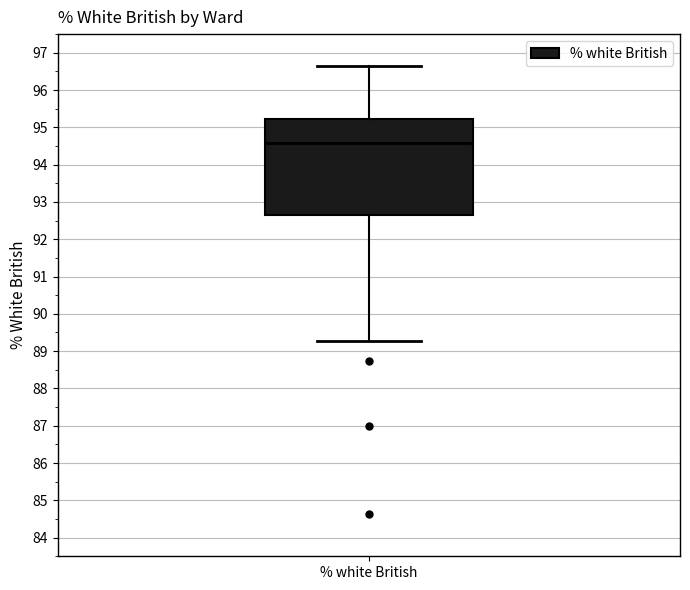

Transcribe this box plot: give where the median line is, the range the box spans, and where the two whiskers end, as read against the y-axis. The values are not printed on the chart, so give them approximately, as read against the axis.

median 94.6, box 92.7 to 95.2, whiskers 89.3 to 96.6